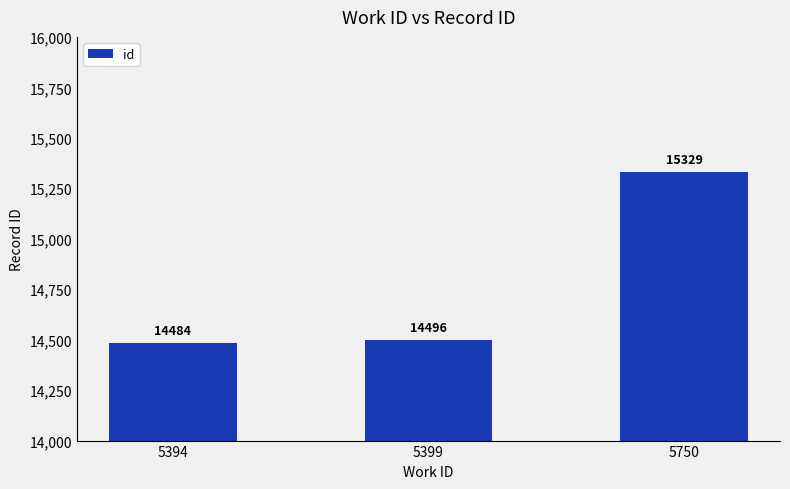

Rank the categories by value from highest to lowest.

5750, 5399, 5394